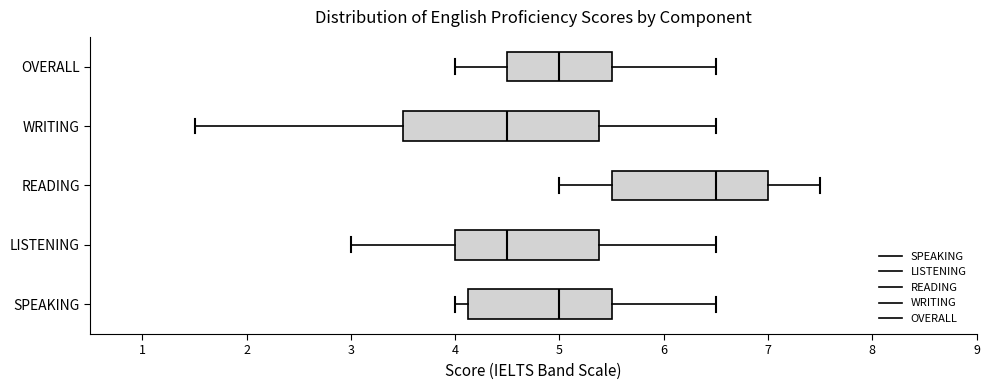

Reading bottom to top, transcribe this box plot: for each box, give where its median line is, the range the box spans, and where its two whiskers end, as read against the x-axis. The values are not printed on the chart, so give them approximately, as read against the axis.

SPEAKING: median 5.0, box 4.1 to 5.5, whiskers 4.0 to 6.5
LISTENING: median 4.5, box 4.0 to 5.4, whiskers 3.0 to 6.5
READING: median 6.5, box 5.5 to 7.0, whiskers 5.0 to 7.5
WRITING: median 4.5, box 3.5 to 5.4, whiskers 1.5 to 6.5
OVERALL: median 5.0, box 4.5 to 5.5, whiskers 4.0 to 6.5